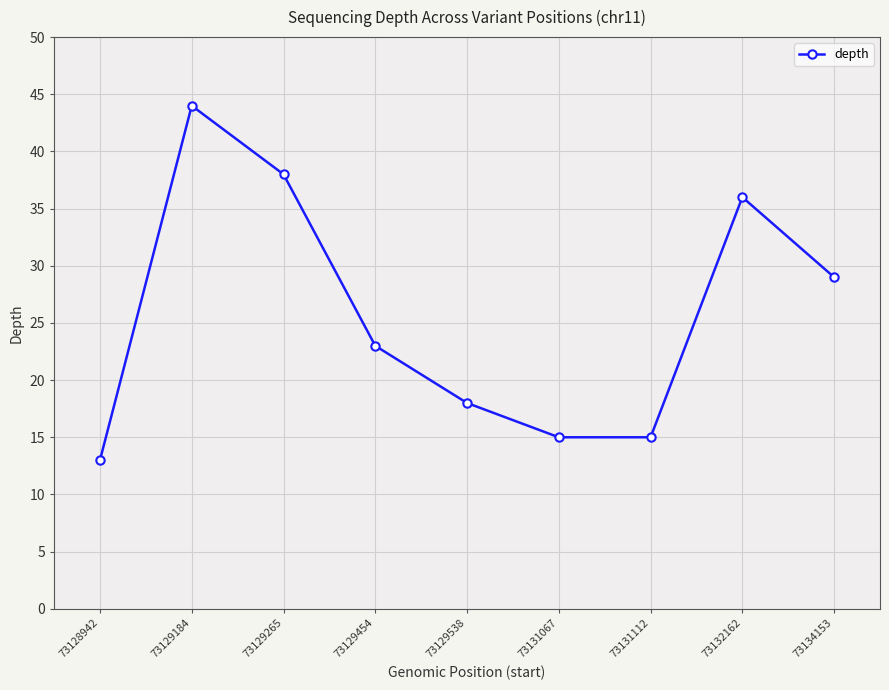

True or false: the data shows 23 at 73129265.

False